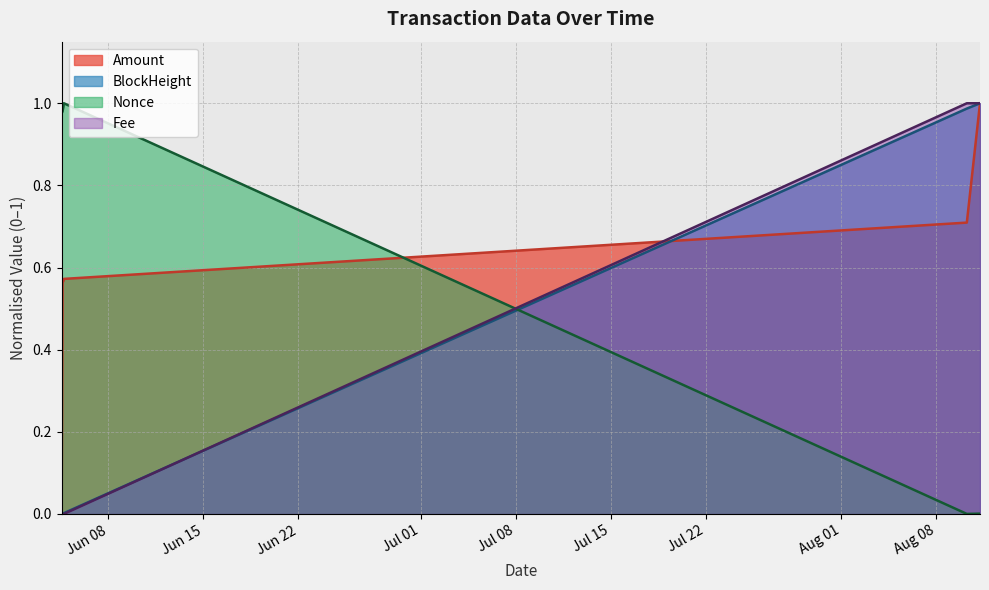

The Nonce series shows 0.0 at 2021-08-11 05:24. True or false?

False